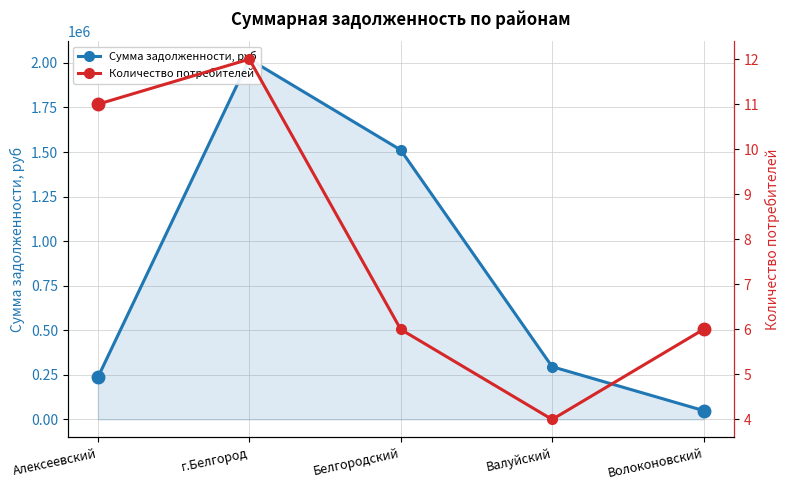

How many Количество потребителей values are between 6 and 11?

3